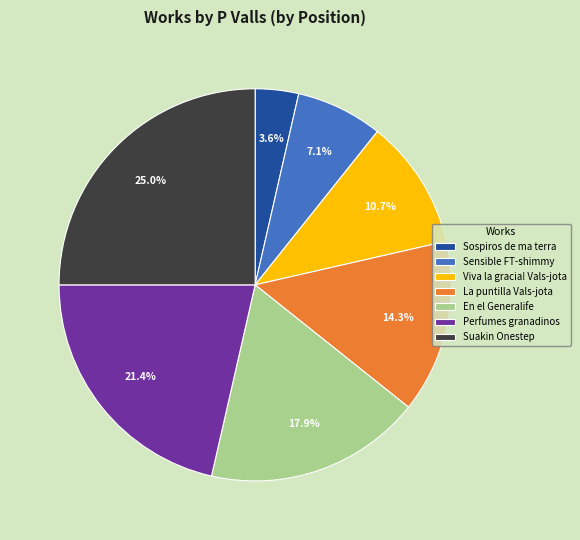

Which category has the smallest portion of the pie?

Sospiros de ma terra